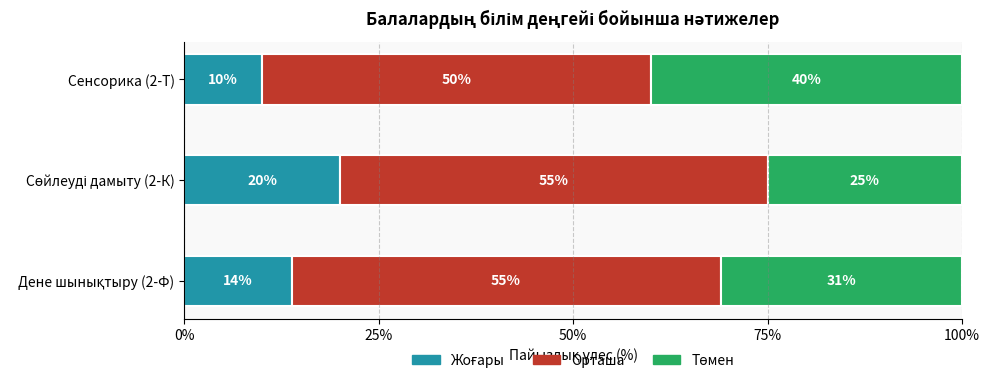

What is the total value across all series at Сенсорика (2-Т)?

100.0